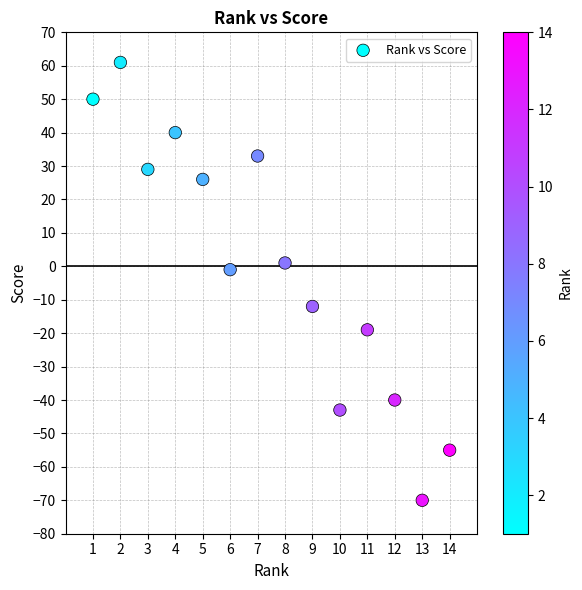

What is the range of Y values (max minus min)?

131